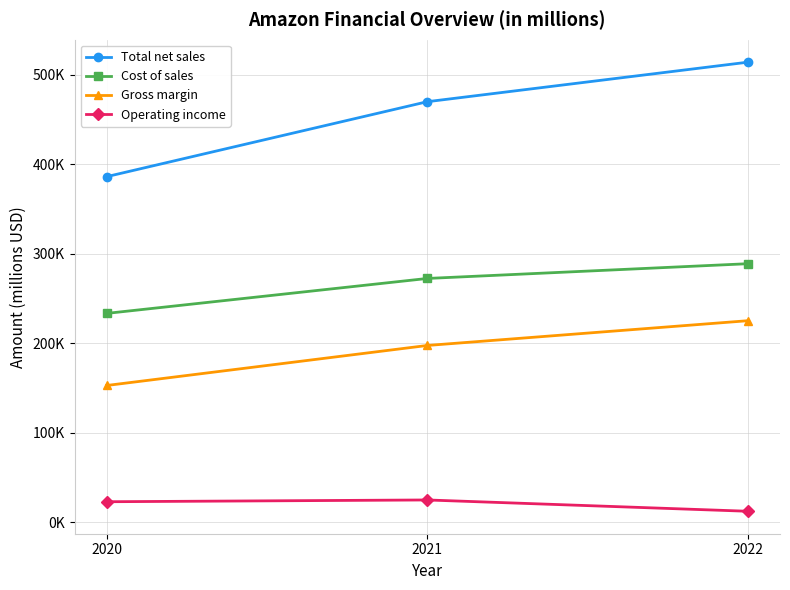

Which series has the largest range (max minus min)?

Total net sales